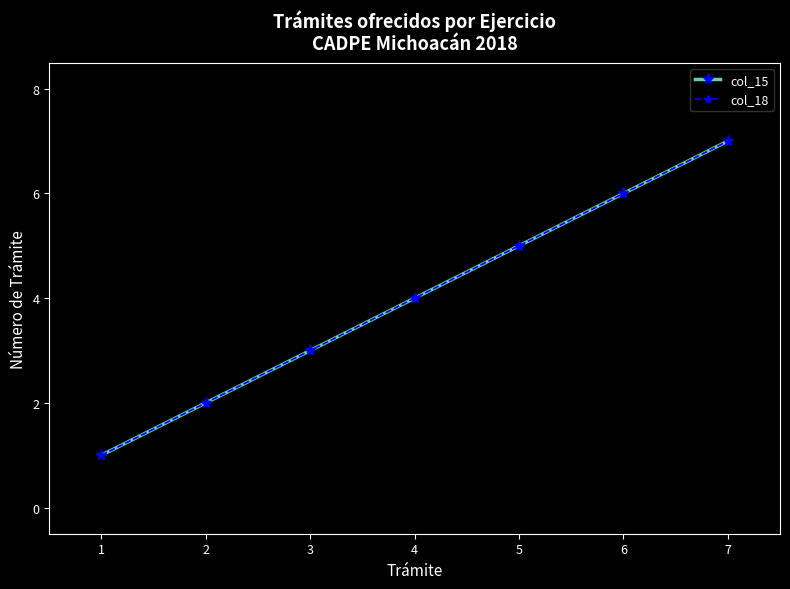

How many lines are shown in the chart?

2